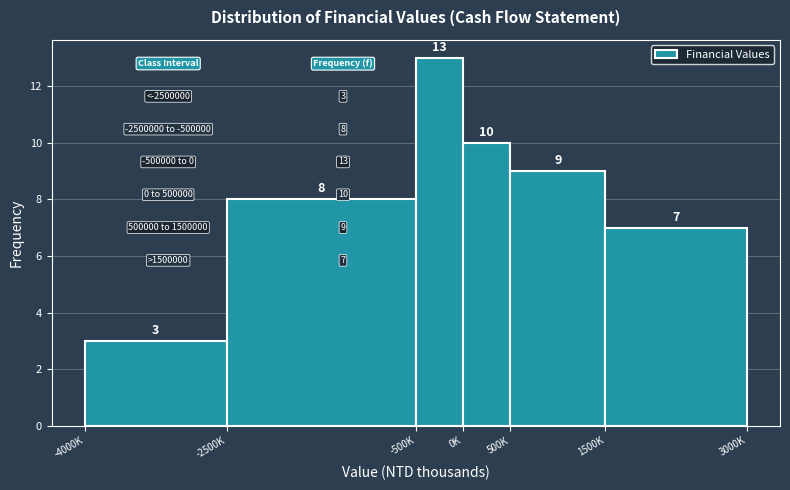

Reading left to right, extract all data points from this chart.

-4000K=3	-2500K=8	-500K=13	0K=10	500K=9	1500K=7